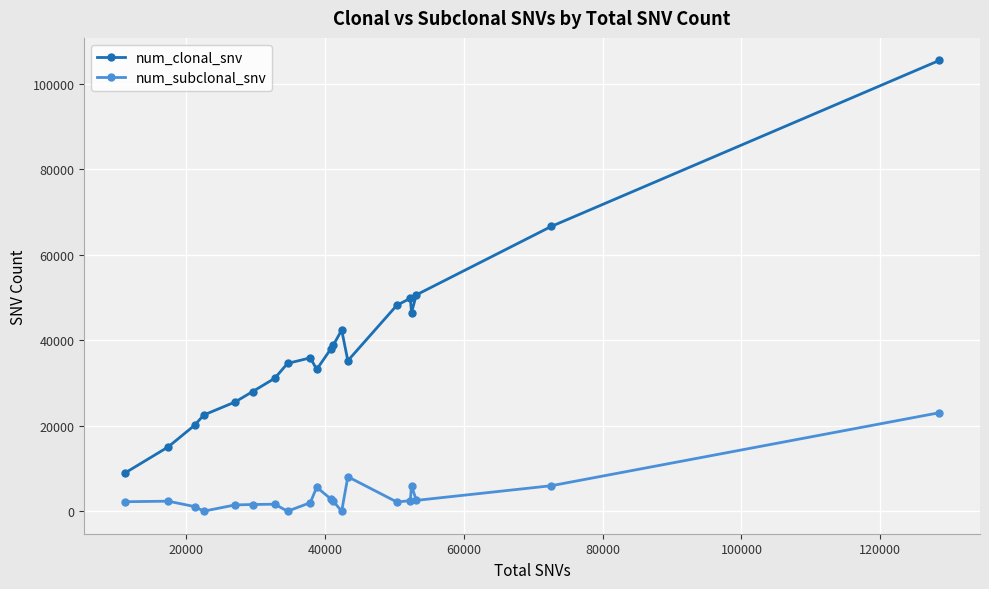

True or false: num_subclonal_snv and num_clonal_snv intersect in this chart.

False